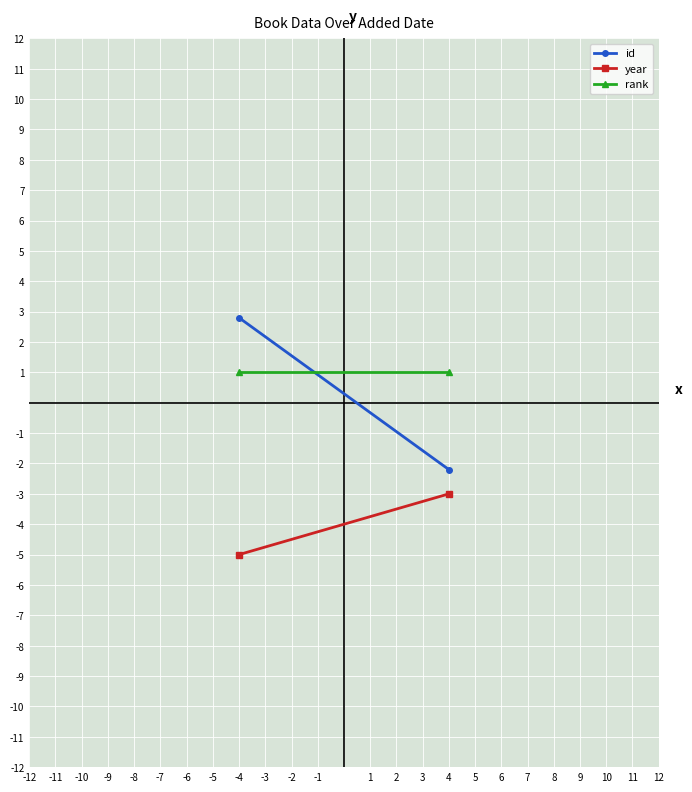

What is the highest value of the year series?

-3.0